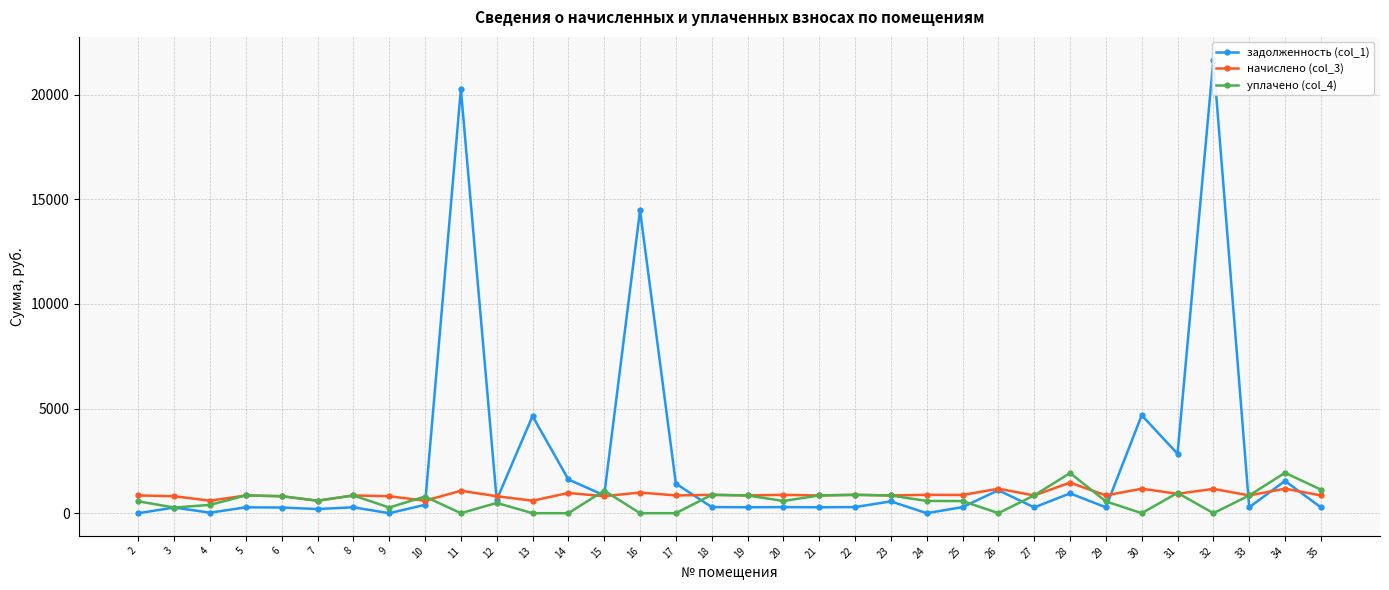

At which category does начислено (col_3) reach its first local valley?

4